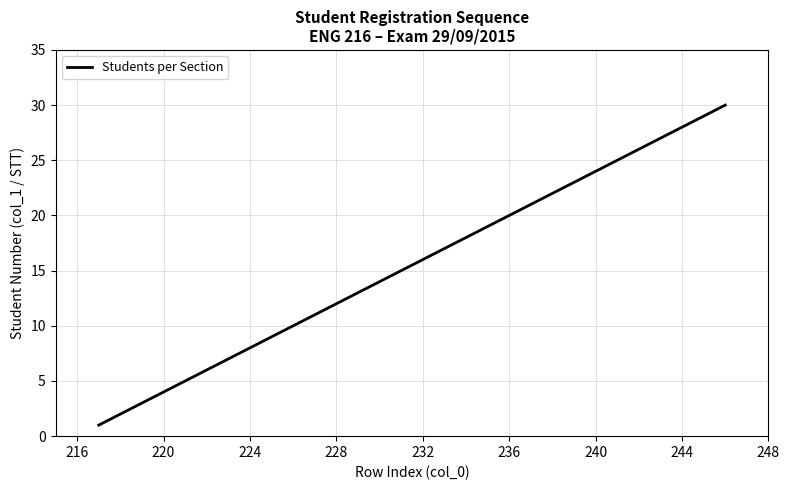

What is the greatest value displayed?

30